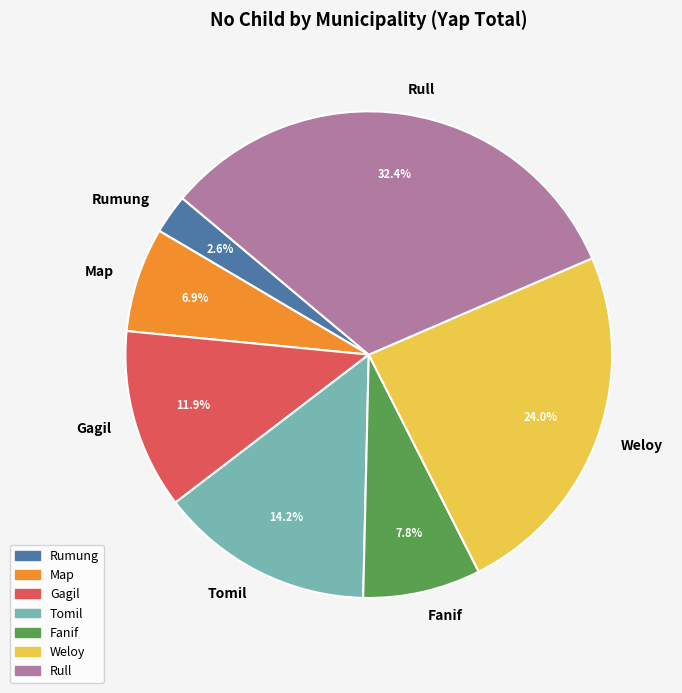

Approximately how many times larger is the value at Weloy compared to Map?

3.5